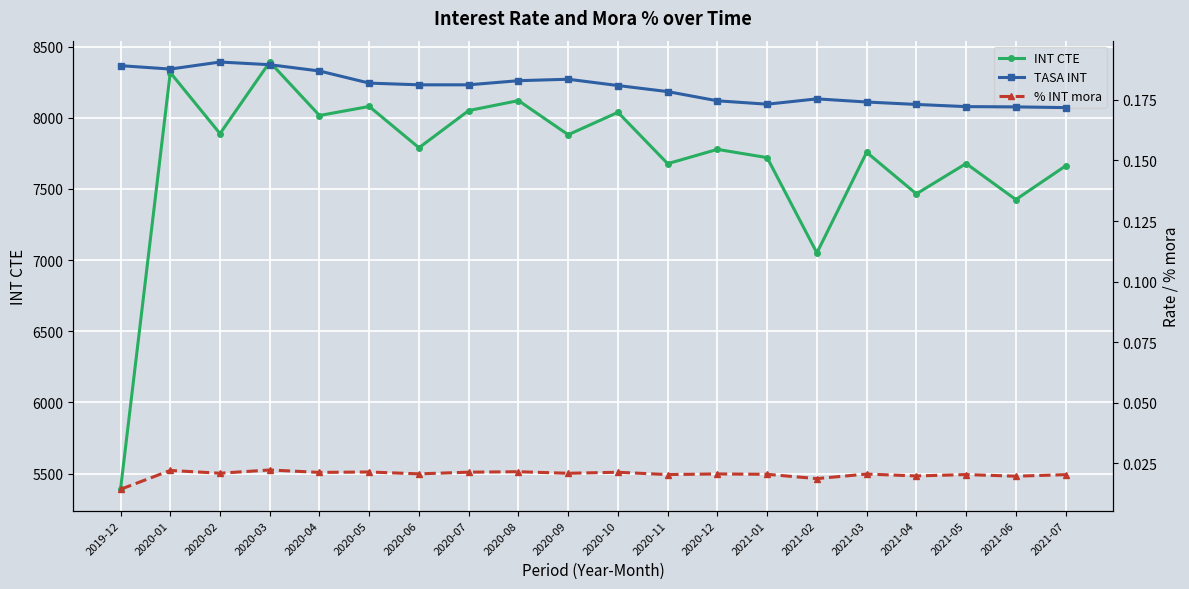

How many lines are shown in the chart?

3